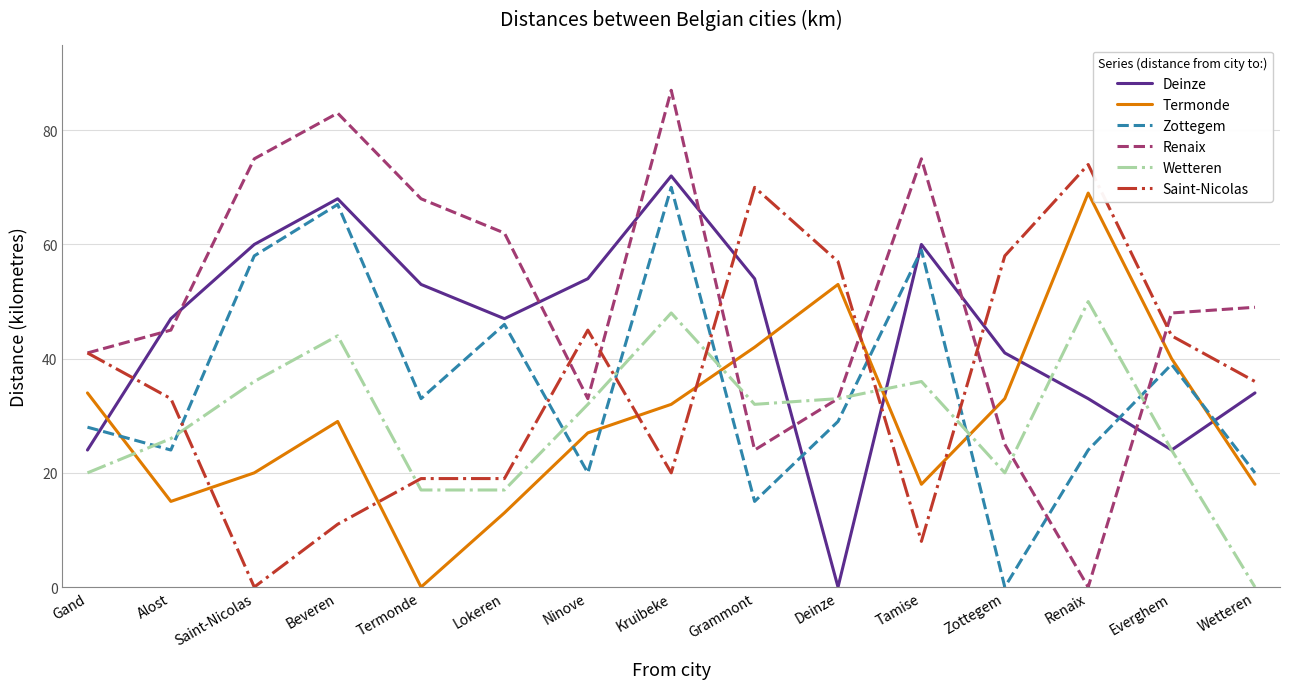

What position from the left is Renaix?

13